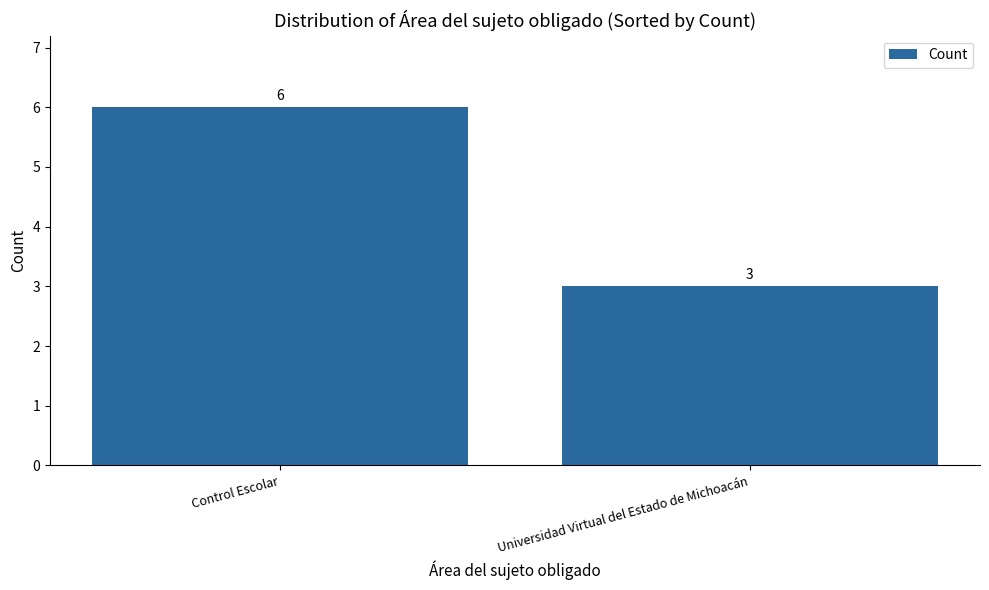

Which label corresponds to the smallest value in the chart?

Universidad Virtual del Estado de Michoacán